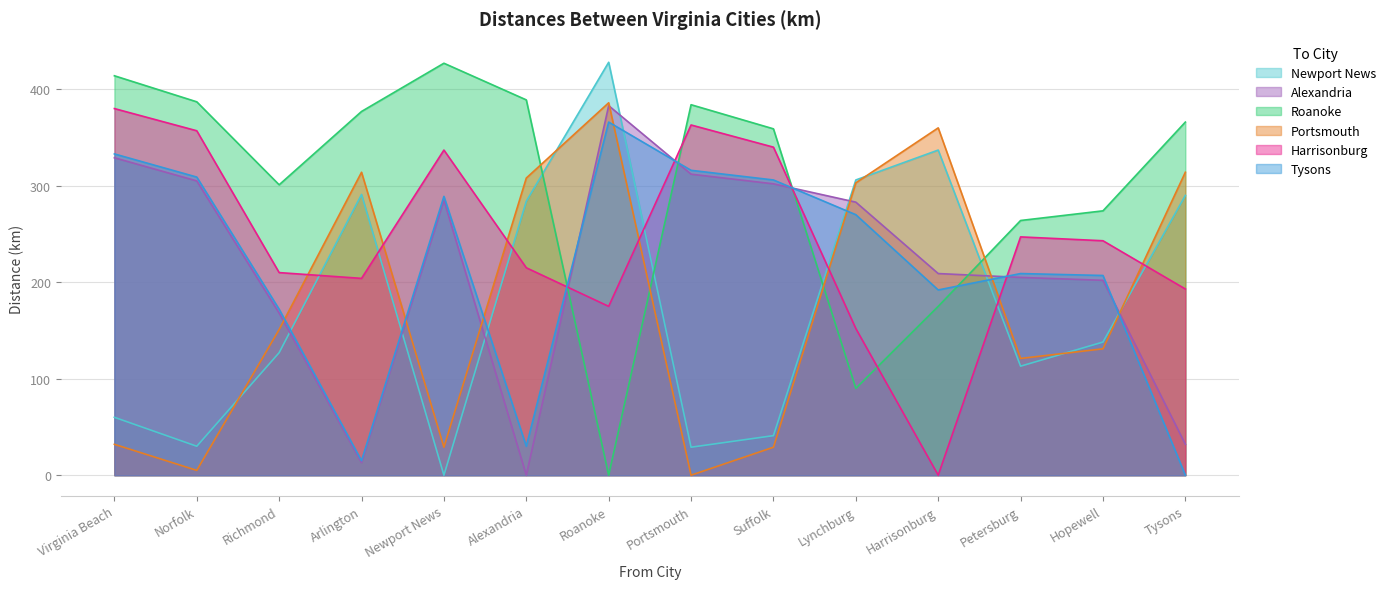

After their last crossing, which series has the higher values: Roanoke or Harrisonburg?

Roanoke